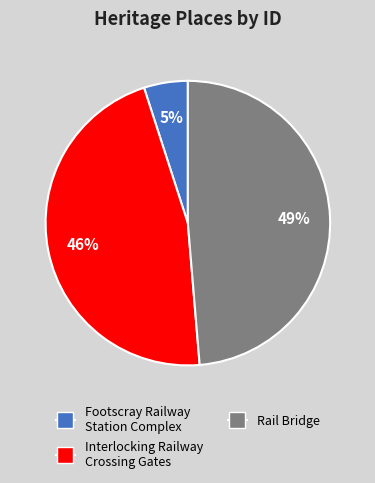

Is it true that Rail Bridge is 49% of the pie?

True